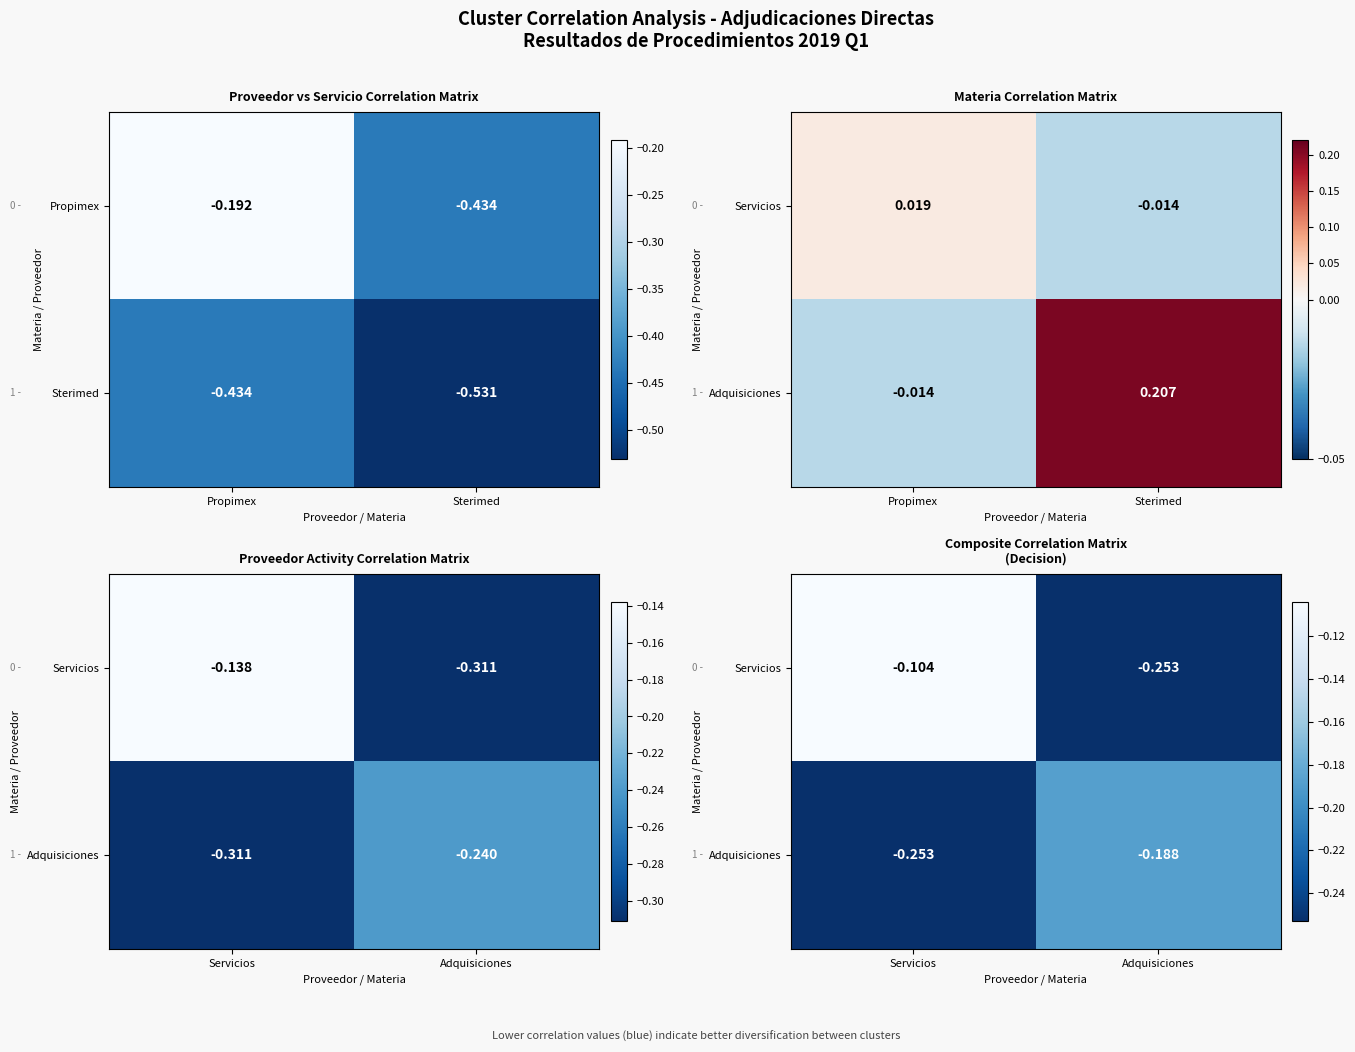

Rank the series by their average value, from lowest to highest.

Adquisiciones, Servicios